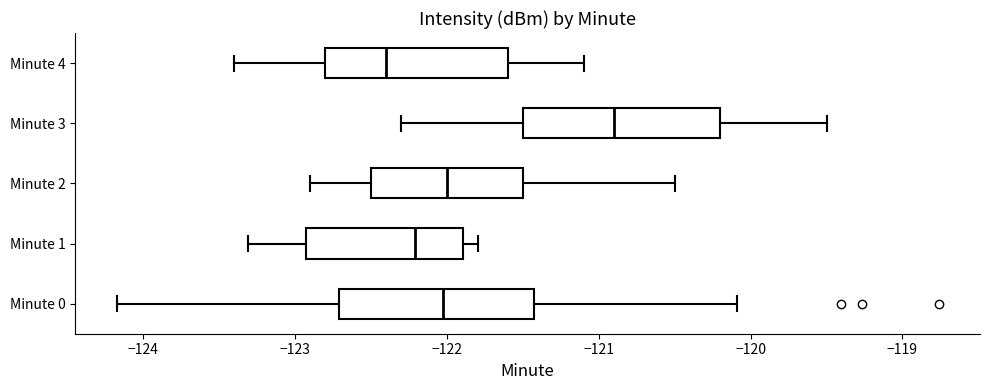

Reading bottom to top, transcribe this box plot: for each box, give where its median line is, the range the box spans, and where its two whiskers end, as read against the x-axis. The values are not printed on the chart, so give them approximately, as read against the axis.

Minute 0: median -122.0, box -122.7 to -121.4, whiskers -124.2 to -120.1
Minute 1: median -122.2, box -122.9 to -121.9, whiskers -123.3 to -121.8
Minute 2: median -122.0, box -122.5 to -121.5, whiskers -122.9 to -120.5
Minute 3: median -120.9, box -121.5 to -120.2, whiskers -122.3 to -119.5
Minute 4: median -122.4, box -122.8 to -121.6, whiskers -123.4 to -121.1